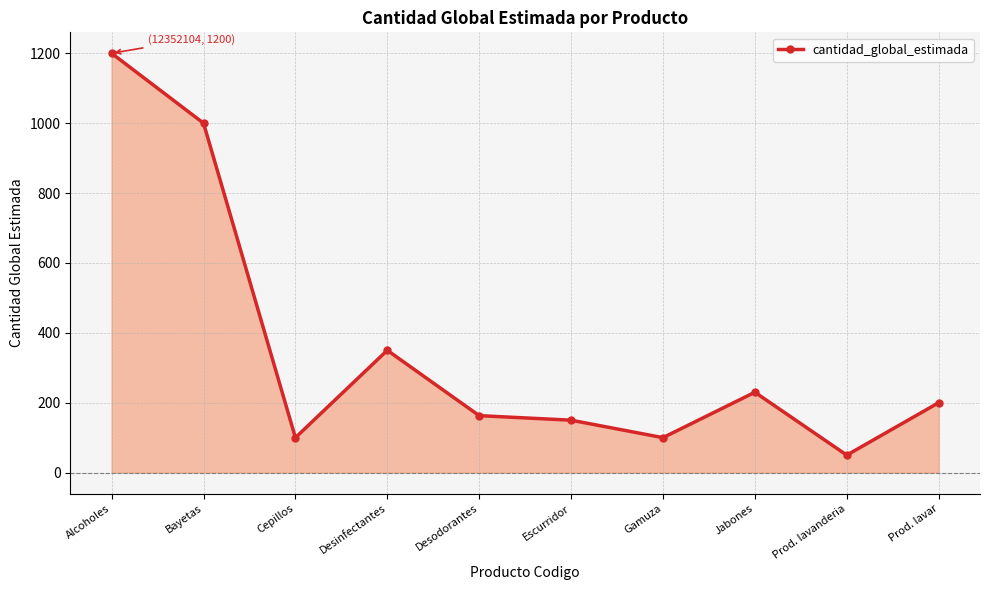

At which label is the value closest to 625?

Desinfectantes